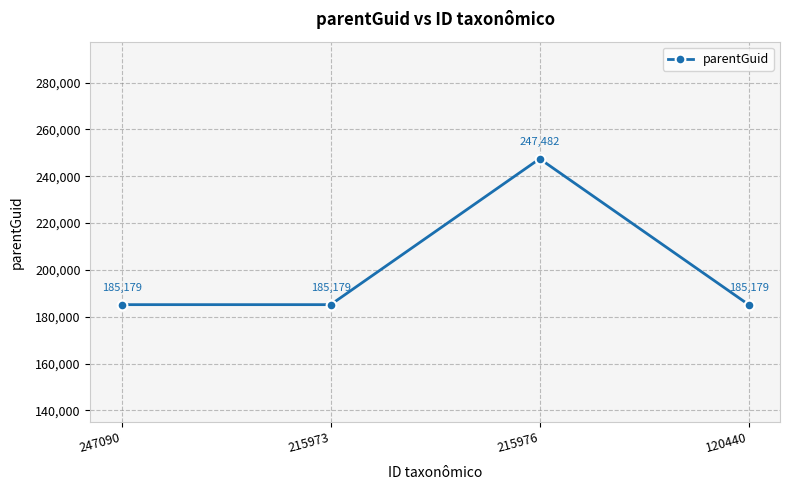

How many lines are shown in the chart?

1